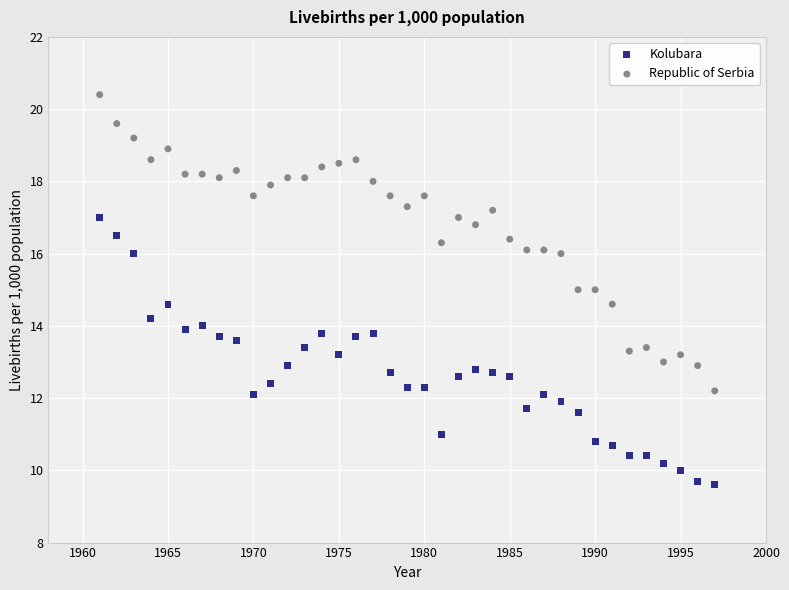

Across all data points, what is the range of X values (max minus min)?

36.0